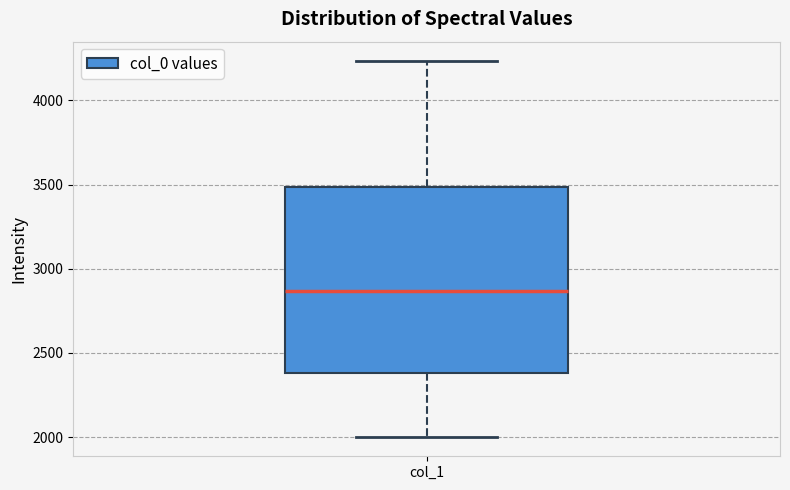

Transcribe this box plot: give where the median line is, the range the box spans, and where the two whiskers end, as read against the y-axis. The values are not printed on the chart, so give them approximately, as read against the axis.

median 2850, box 2400 to 3500, whiskers 2000 to 4250